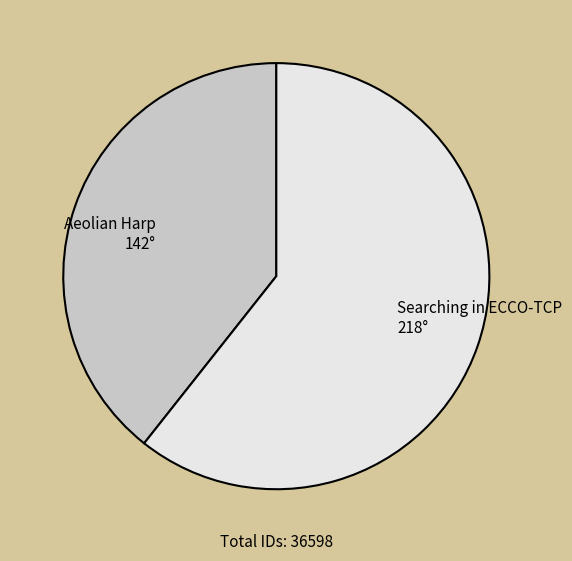

Do Searching in ECCO-TCP and Aeolian Harp together represent more than half of the pie?

Yes